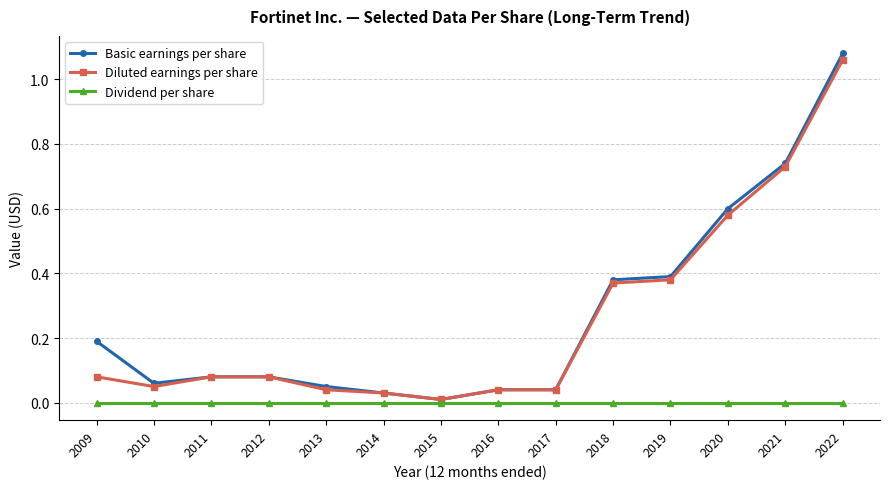

The Dividend per share series shows 0.0 at 2020. True or false?

True